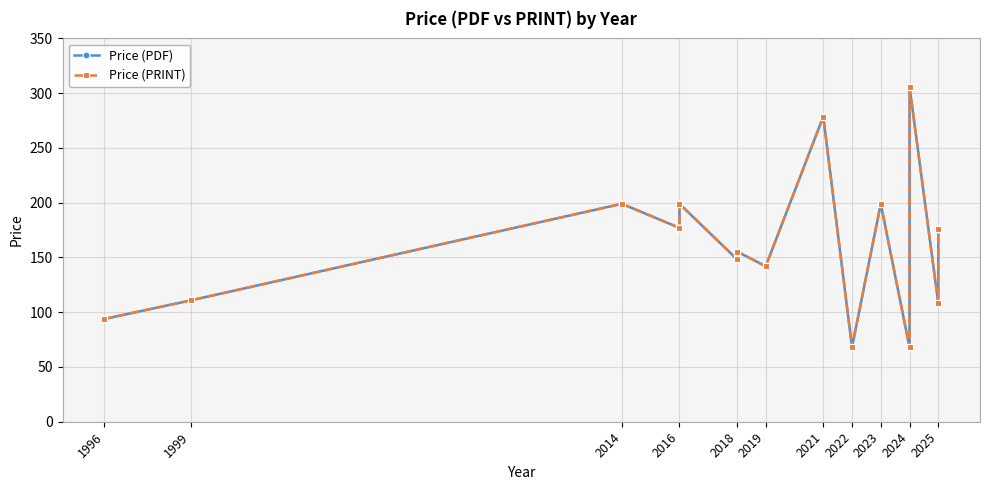

True or false: Price (PRINT) and Price (PDF) intersect in this chart.

False